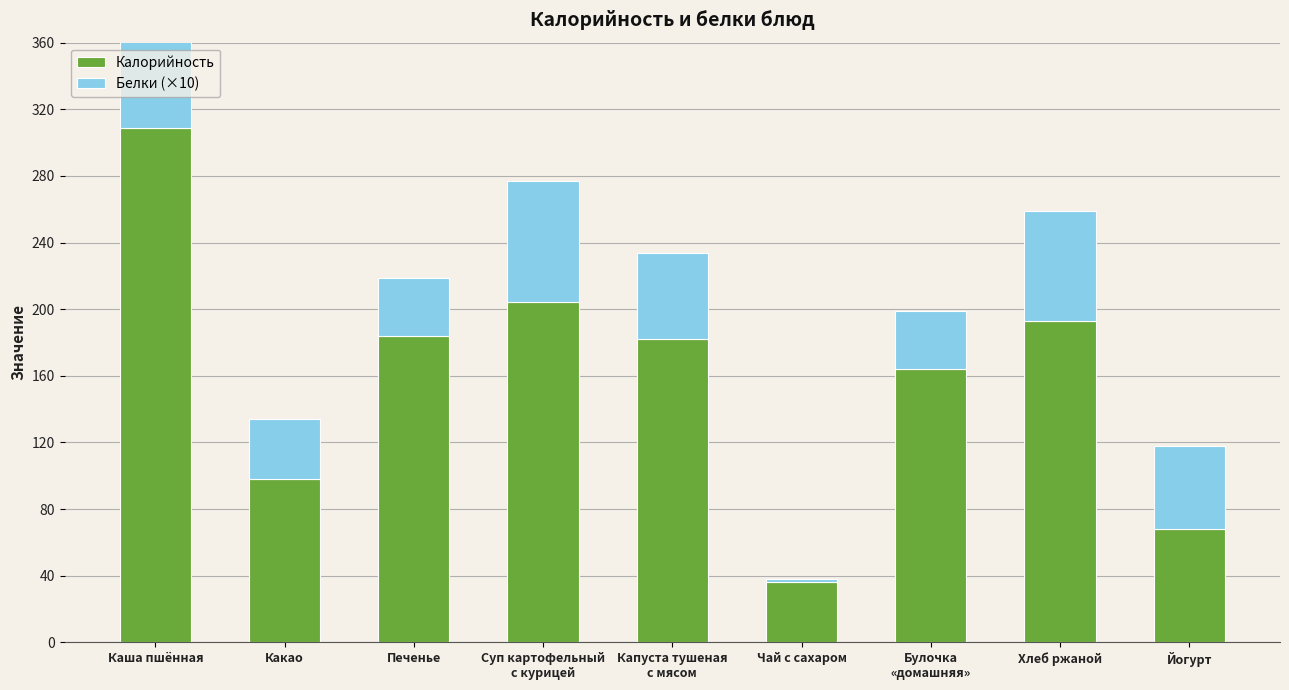

Reading left to right, list all the values displayed in this chart.

Калорийность: Каша пшённая=309	Какао=98	Печенье=184	Суп картофельный
с курицей=204	Капуста тушеная
с мясом=182	Чай с сахаром=36	Булочка
«домашняя»=164	Хлеб ржаной=193	Йогурт=68
Белки (×10): Каша пшённая=92	Какао=36	Печенье=35	Суп картофельный
с курицей=73	Капуста тушеная
с мясом=52	Чай с сахаром=2	Булочка
«домашняя»=35	Хлеб ржаной=66	Йогурт=50